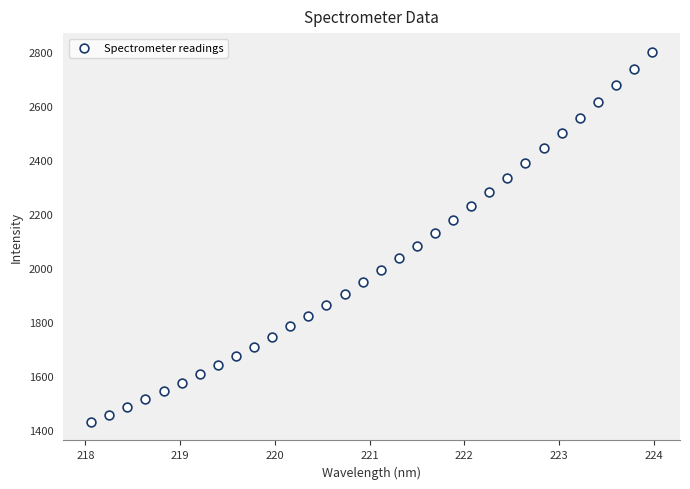

What is the range of X values (max minus min)?

5.9